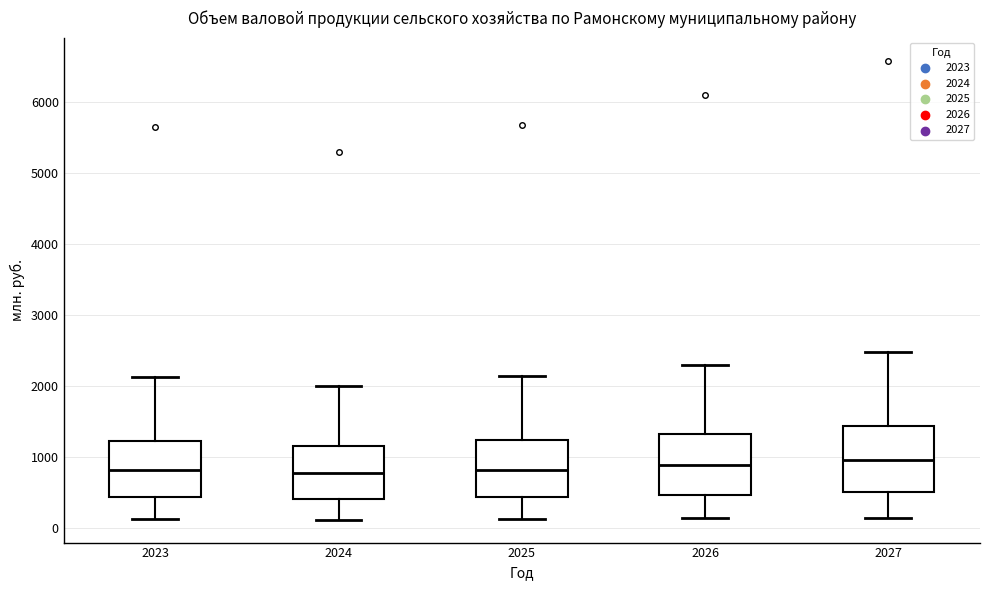

Reading left to right, transcribe this box plot: for each box, give where its median line is, the range the box spans, and where its two whiskers end, as read against the y-axis. The values are not printed on the chart, so give them approximately, as read against the axis.

2023: median 800, box 400 to 1200, whiskers 100 to 2100
2024: median 800, box 400 to 1100, whiskers 100 to 2000
2025: median 800, box 400 to 1200, whiskers 100 to 2100
2026: median 900, box 500 to 1300, whiskers 100 to 2300
2027: median 900, box 500 to 1400, whiskers 100 to 2500